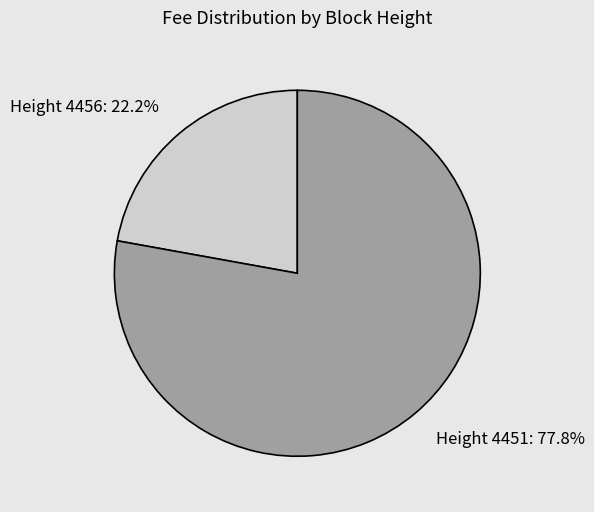

What portion of the pie excludes Height 4456?

77.8%